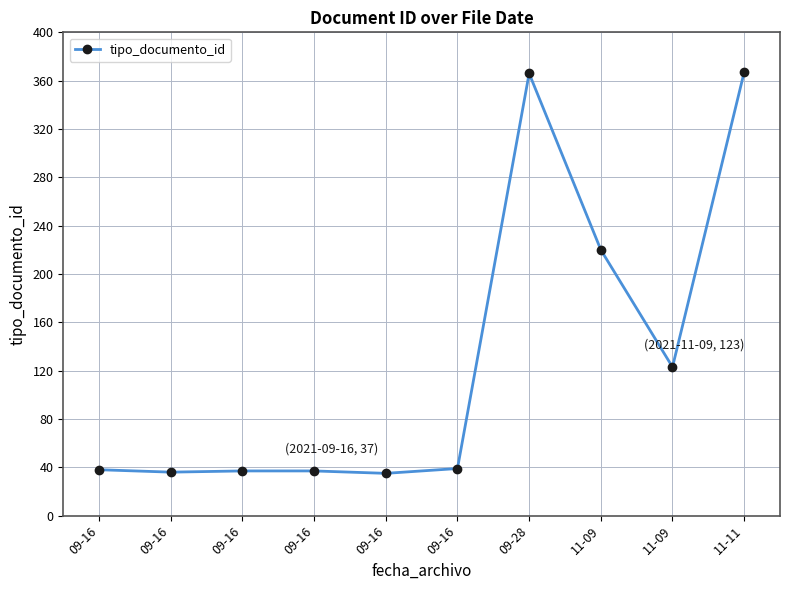

What is the change in value from 09-16 to 09-16?

-1